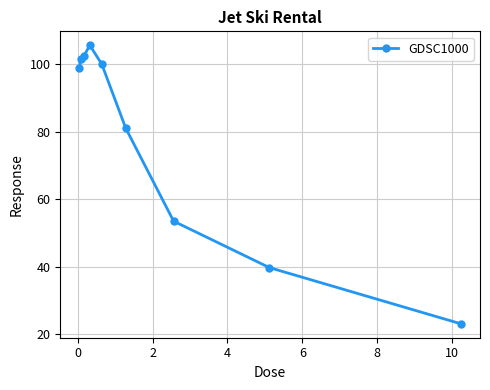

What is the sum of all values?

705.6